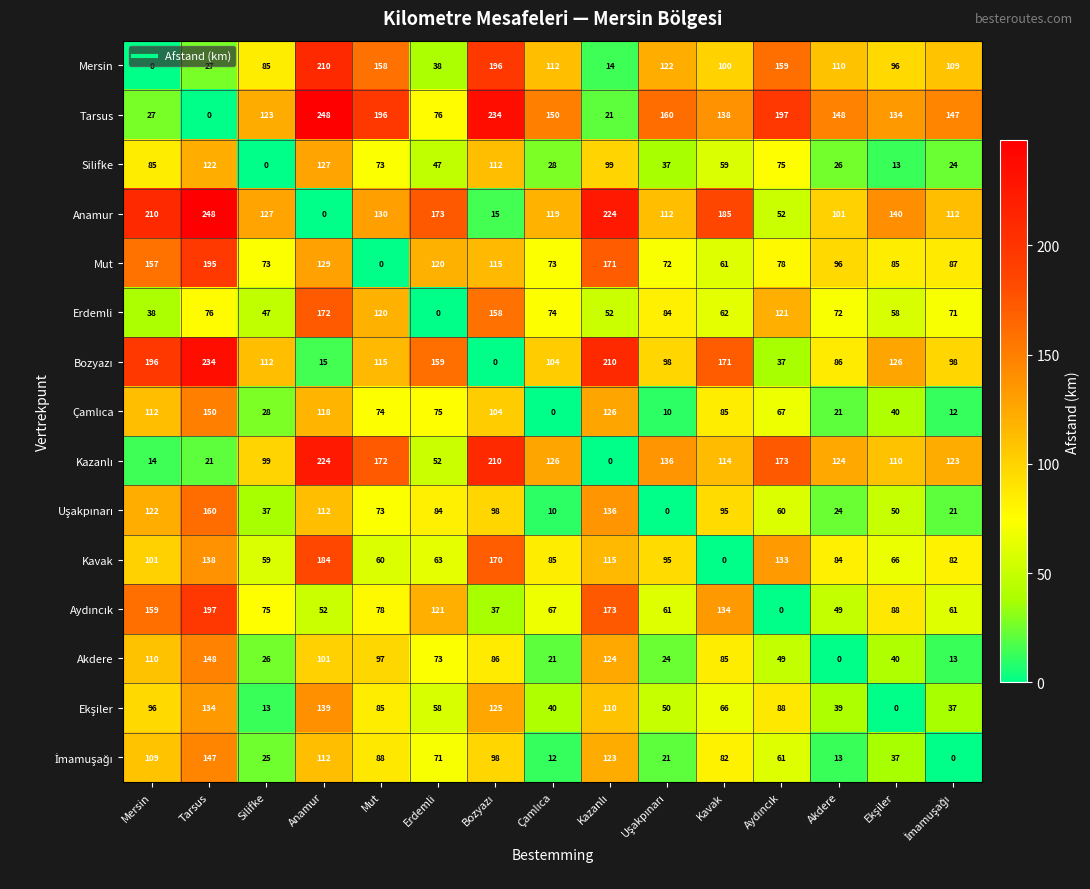

How many data points in Silifke are less than 59?

7